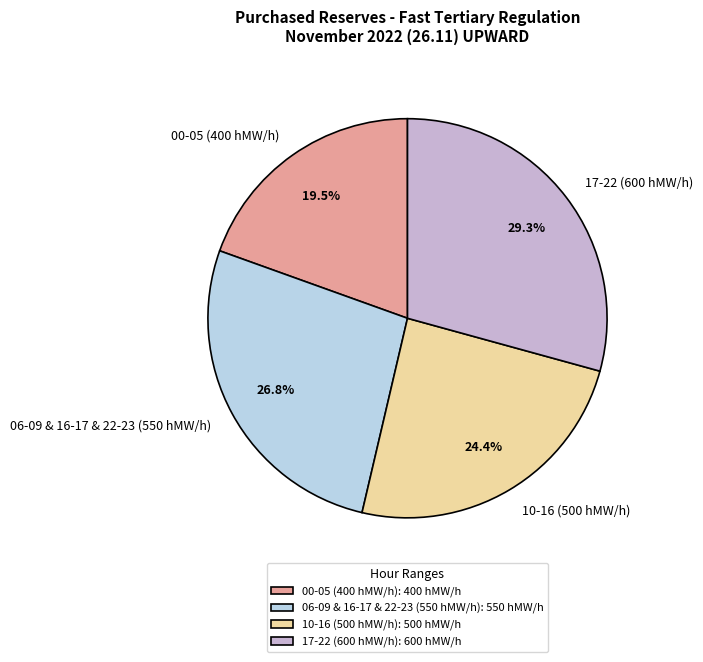

Combined, what portion of the pie is 00-05 (400 hMW/h) and 10-16 (500 hMW/h)?

43.9%